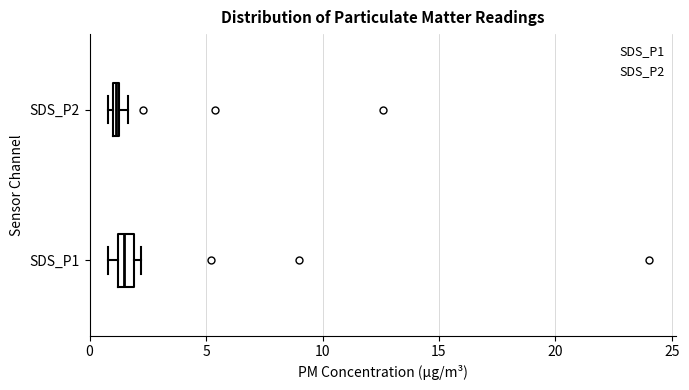

Where is the right edge of the box for SDS_P1 on the x-axis? The values are not printed on the chart, so give them approximately, as read against the axis.

2.0